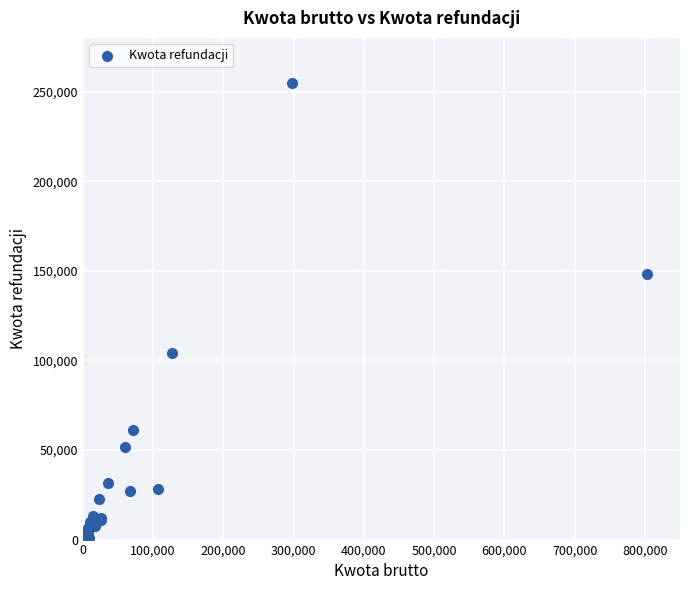

What Y value in the scatter plot is closest to 127825?

148500.0